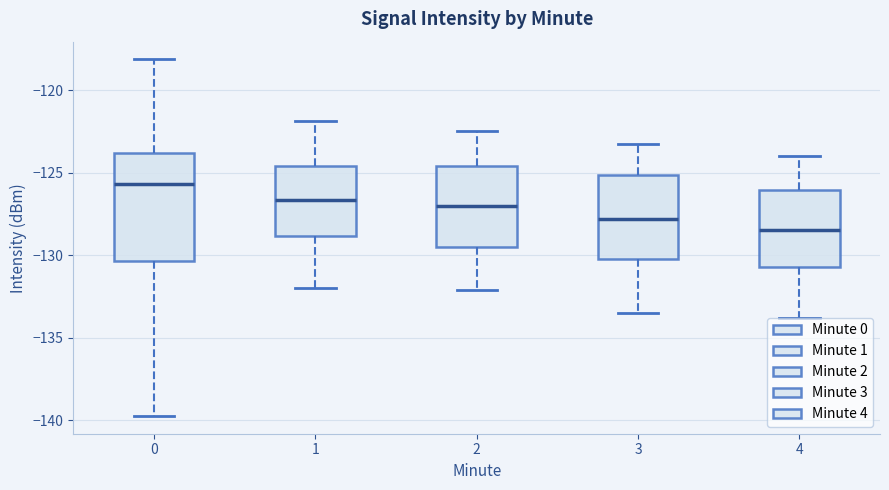

Reading left to right, transcribe this box plot: for each box, give where its median line is, the range the box spans, and where its two whiskers end, as read against the y-axis. The values are not printed on the chart, so give them approximately, as read against the axis.

0: median -125.5, box -130.5 to -124.0, whiskers -139.5 to -118.0
1: median -126.5, box -129.0 to -124.5, whiskers -132.0 to -122.0
2: median -127.0, box -129.5 to -124.5, whiskers -132.0 to -122.5
3: median -128.0, box -130.0 to -125.0, whiskers -133.5 to -123.5
4: median -128.5, box -130.5 to -126.0, whiskers -134.0 to -124.0